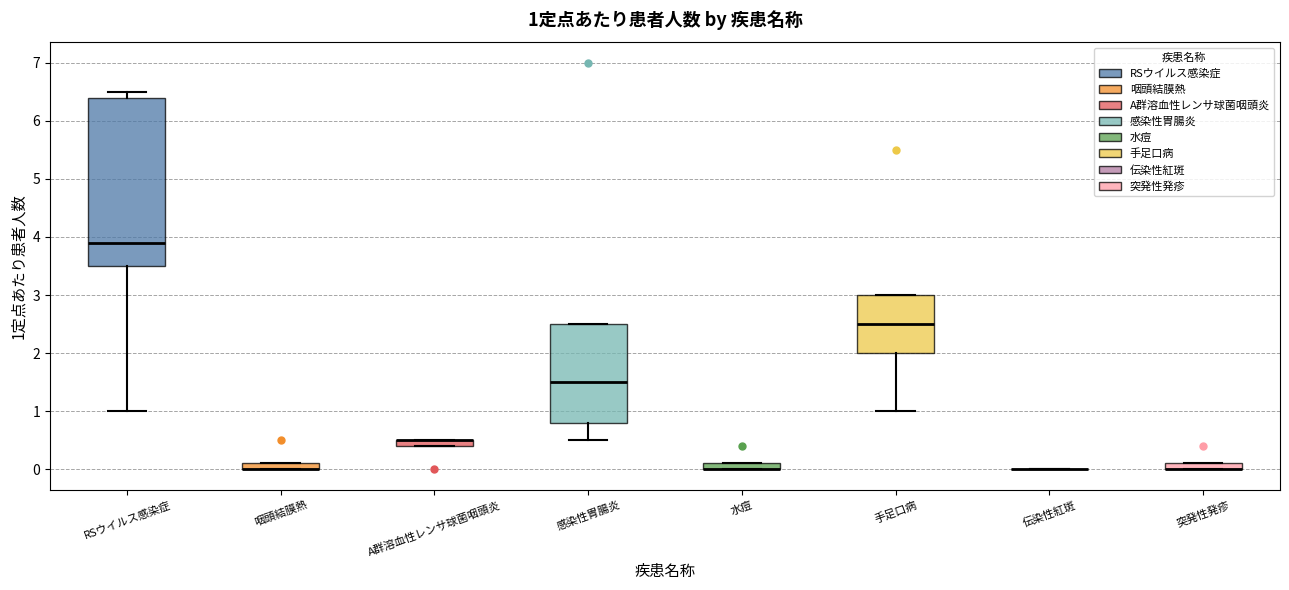

Comparing the boxes themselves (not the whiskers), which one is the tallest?

RSウイルス感染症